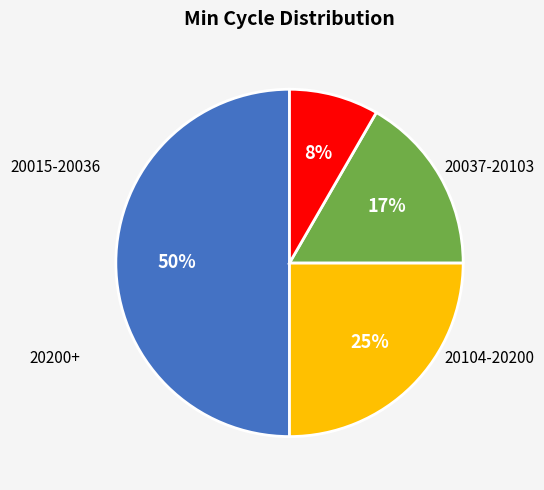

To the nearest percent, what is the average slice percentage?

25%